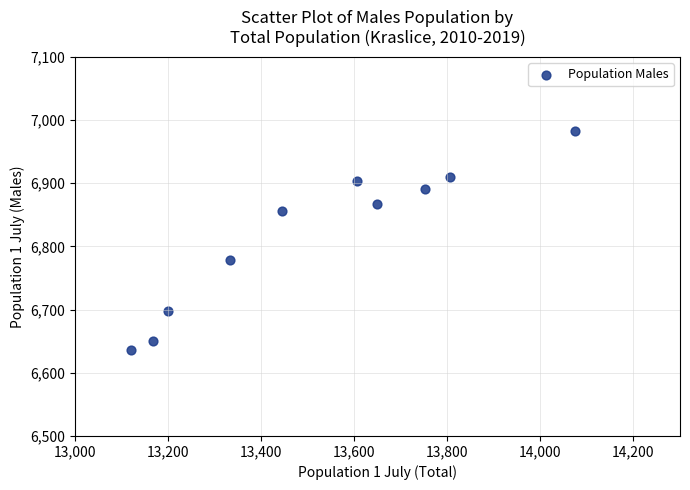

What Y value in the scatter plot is closest to 6809?

6779